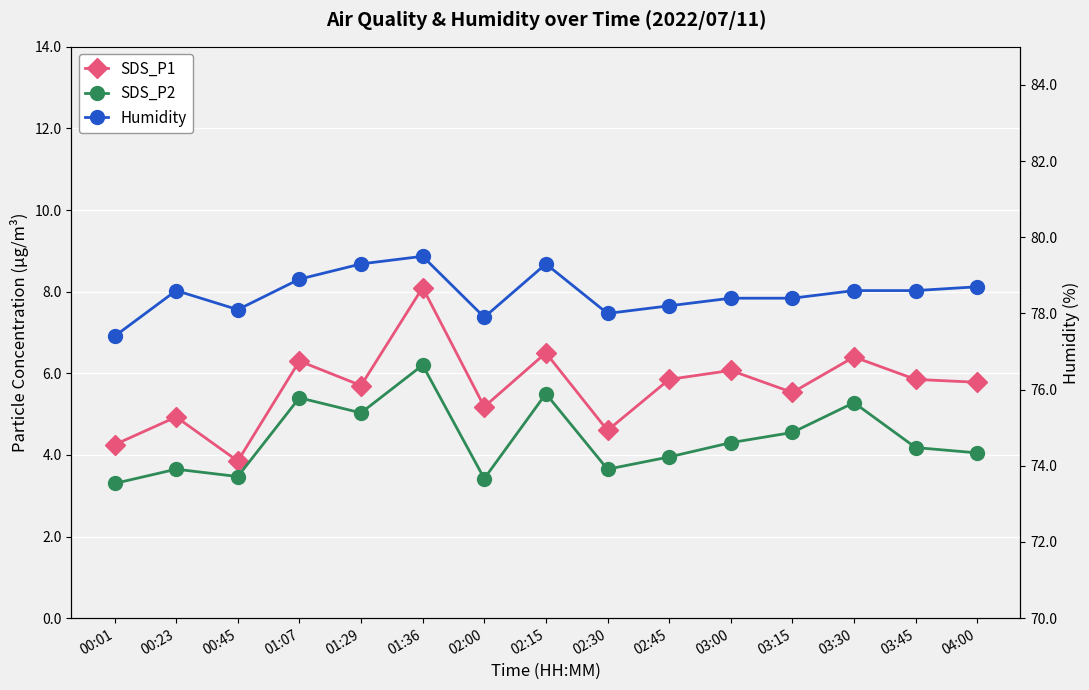

At which category is the sum across all series the highest?

01:36